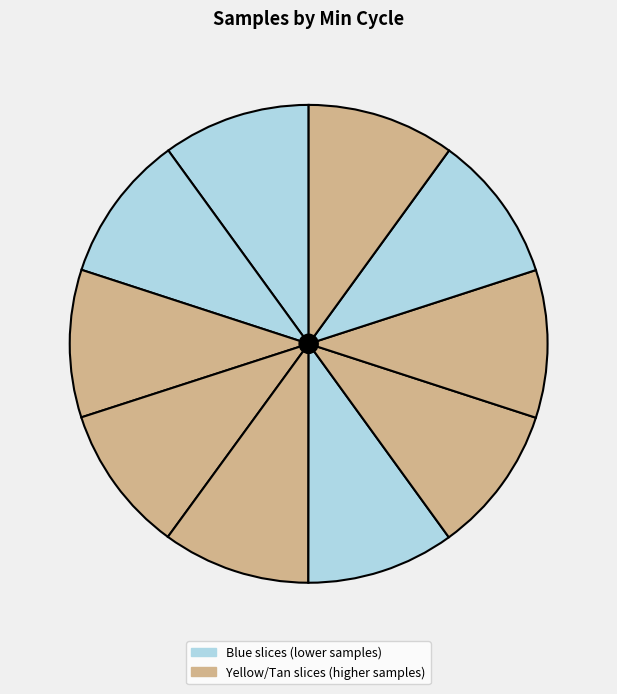

How many segments does this pie chart have?

10